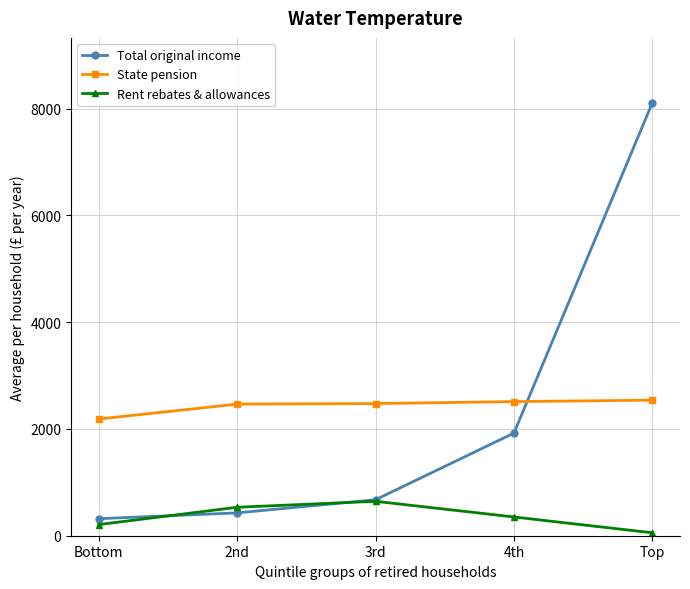

True or false: Total original income has more than 1 interior local peaks.

False